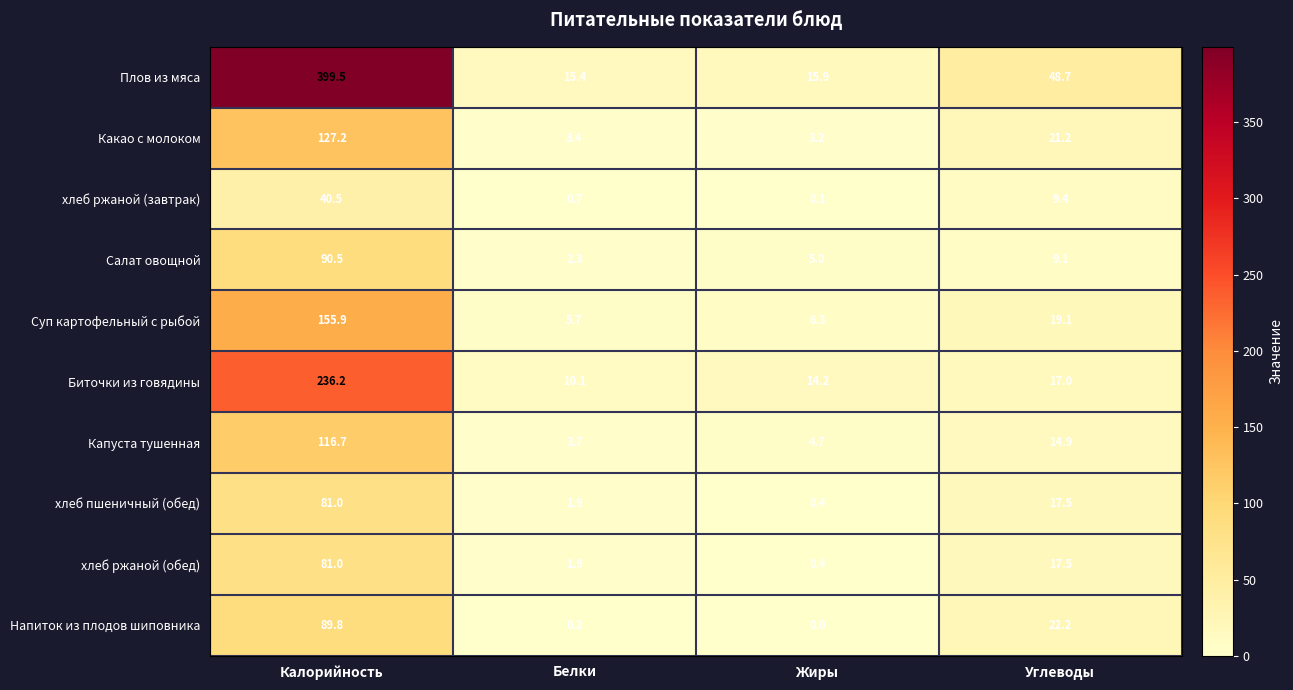

At how many categories does at least one series exceed 148?

1